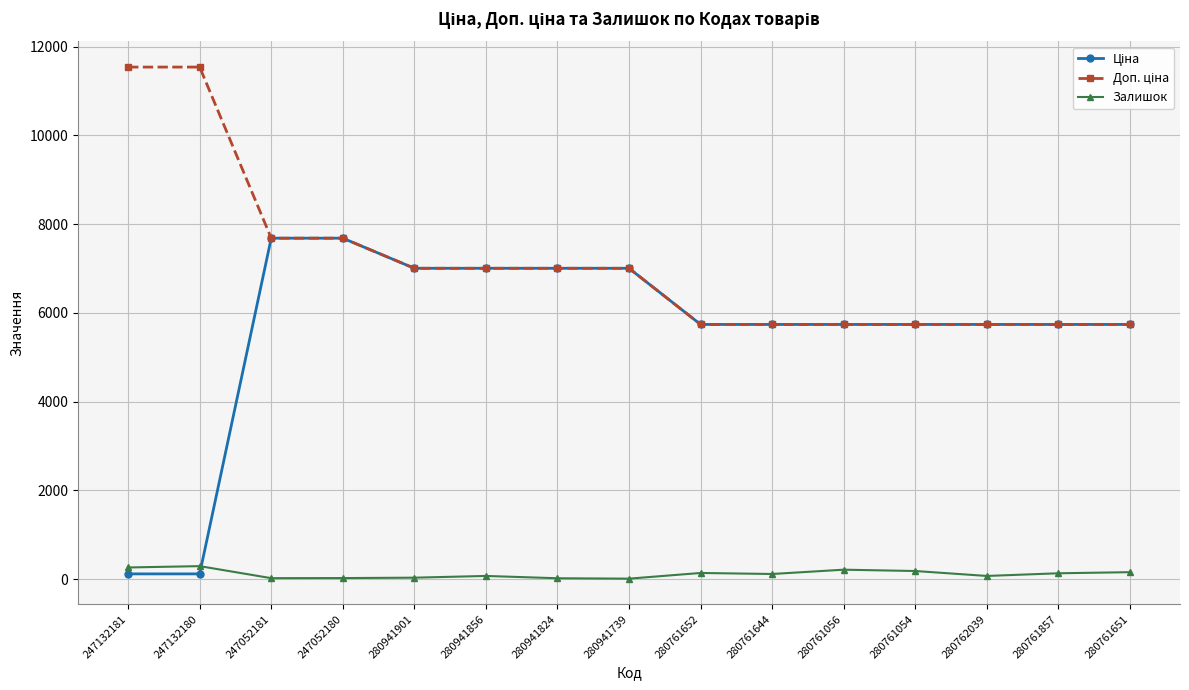

Is it true that Залишок equals 69.0 at 280762039?

True